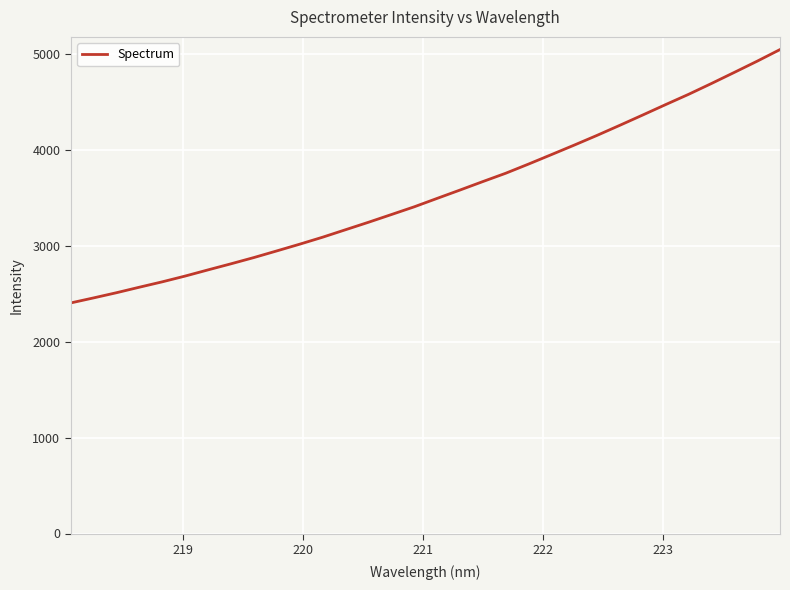

Does the chart have visible grid lines?

Yes